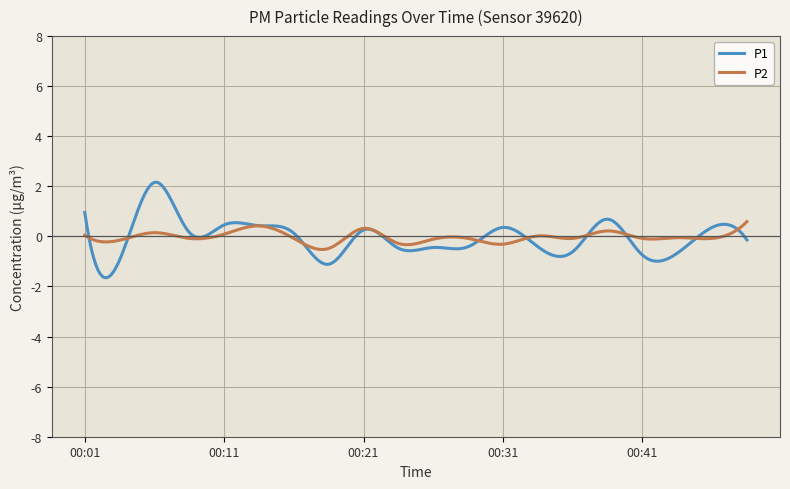

What is the minimum value for P2?

-0.5